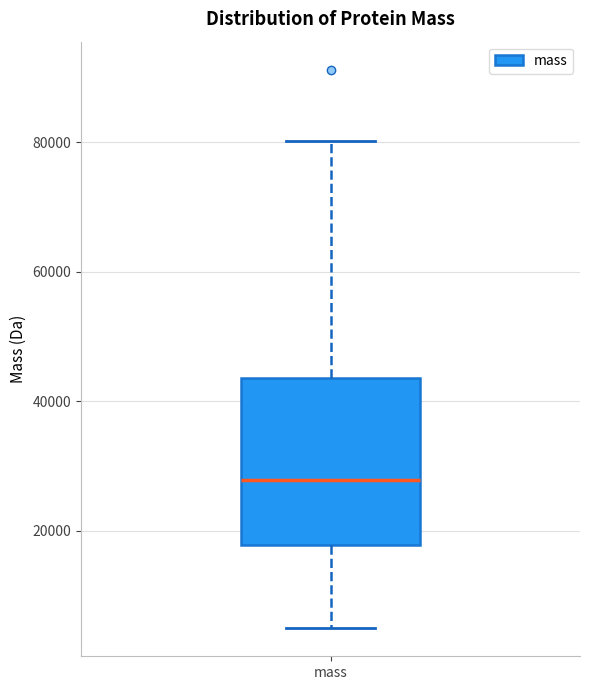

Where does the median line of the box for mass sit on the y-axis? The values are not printed on the chart, so give them approximately, as read against the axis.

28000